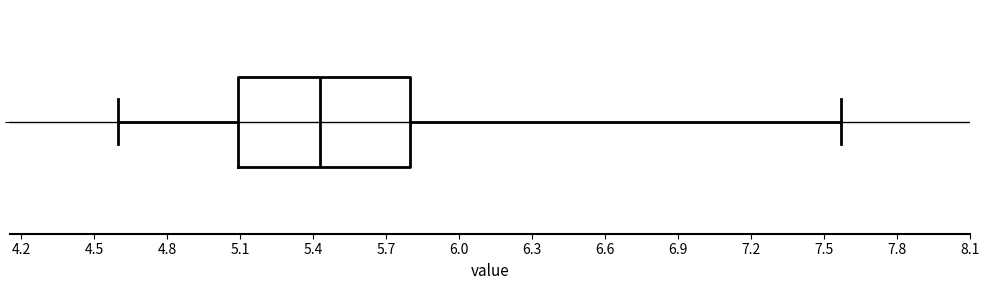

Where does the right whisker of the box end on the x-axis? The values are not printed on the chart, so give them approximately, as read against the axis.

7.55